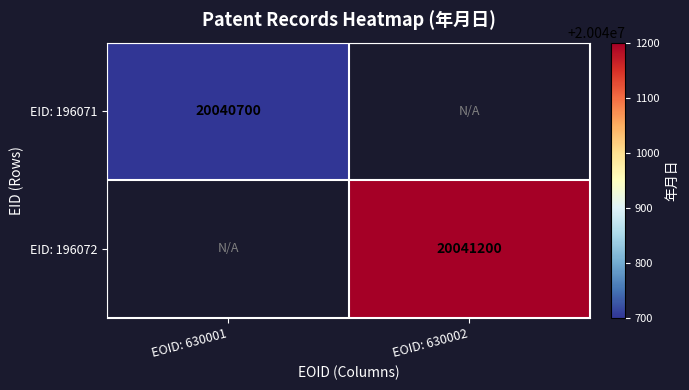

The EID: 196072 series shows 20041200 at EOID: 630002. True or false?

True